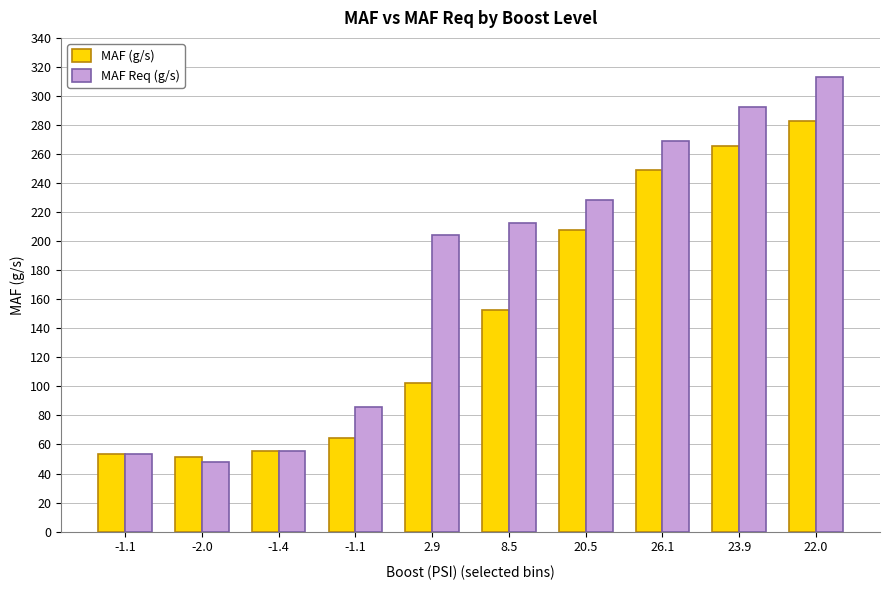

Which series has the widest spread of values?

MAF Req (g/s)